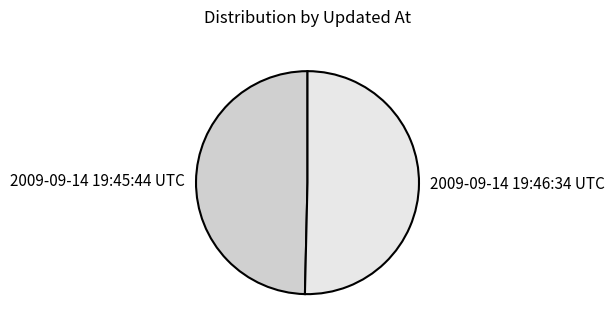

The 2009-09-14 19:46:34 UTC slice represents 50% of the pie. True or false?

True